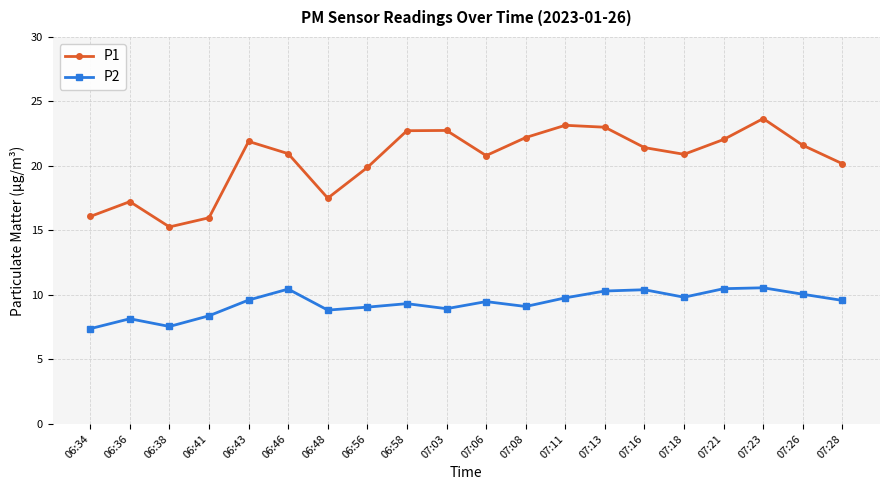

What is the sum of the P1 values at 06:58 and 06:34?

38.8